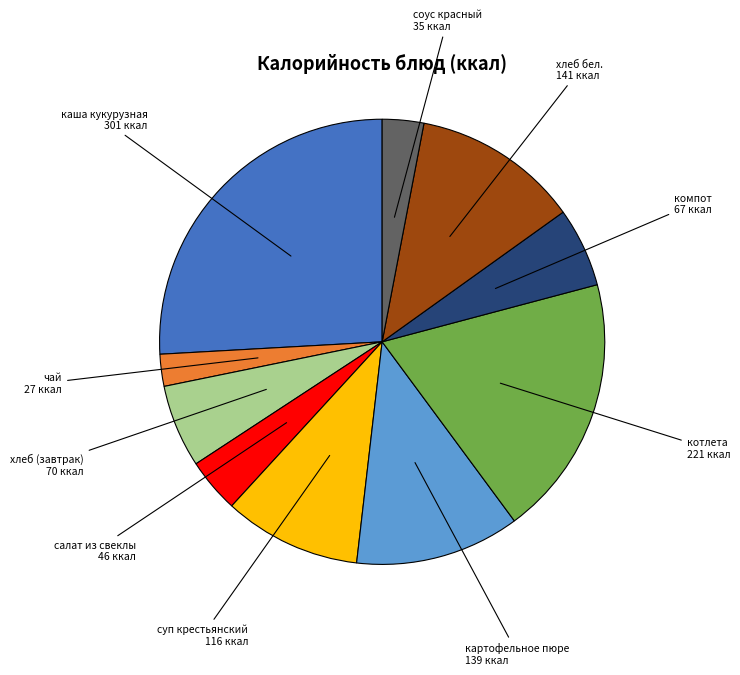

How many segments does this pie chart have?

10